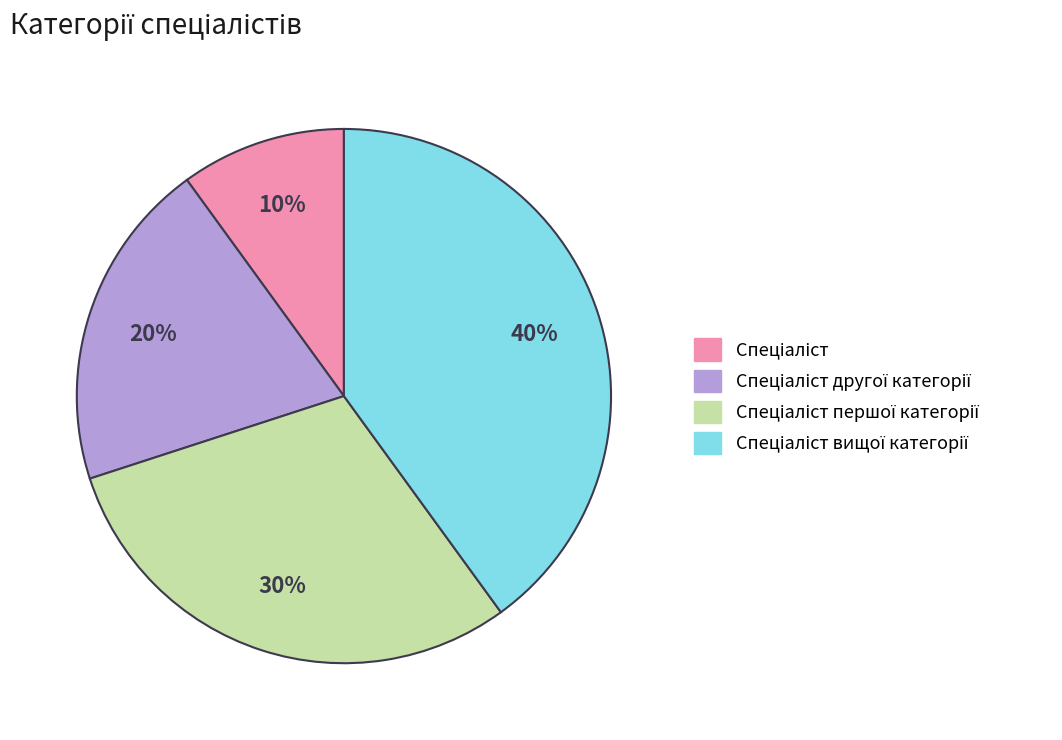

How many slices are in this pie chart?

4